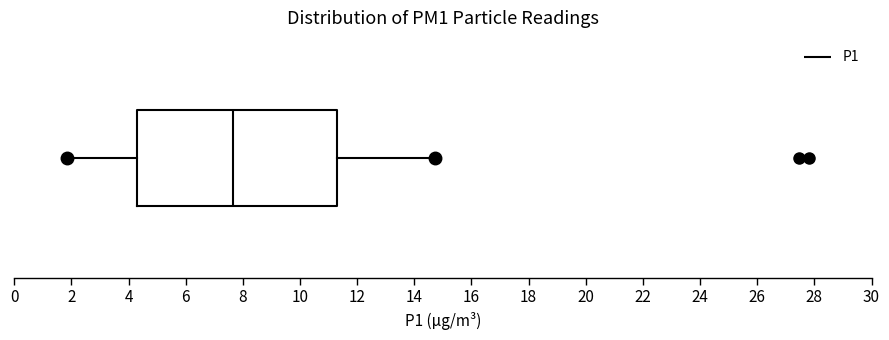

Where is the right edge of the box on the x-axis? The values are not printed on the chart, so give them approximately, as read against the axis.

11.2